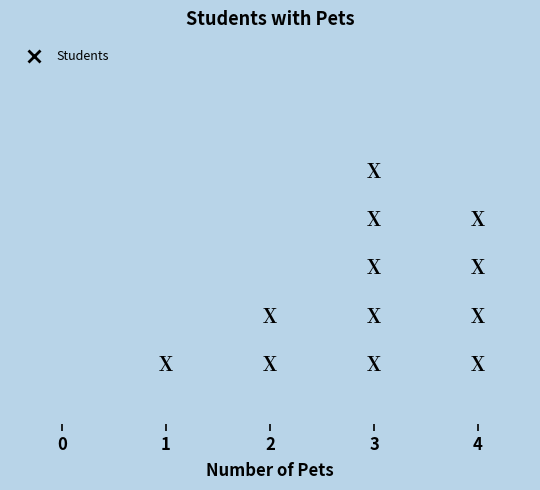

True or false: the data shows 3 at 2.

False